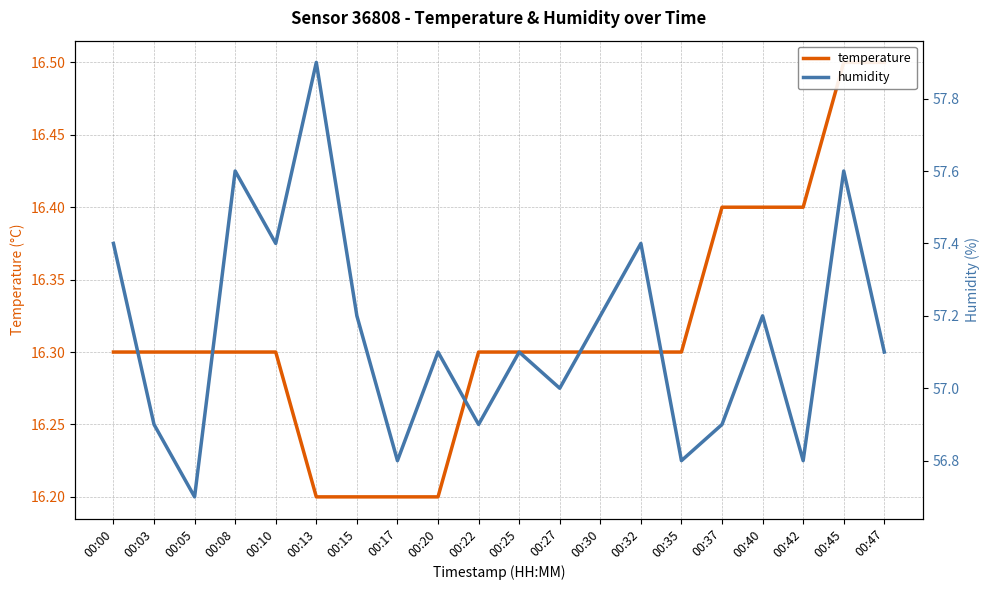

What is the difference between the maximum and second lowest values in the humidity series?

1.1